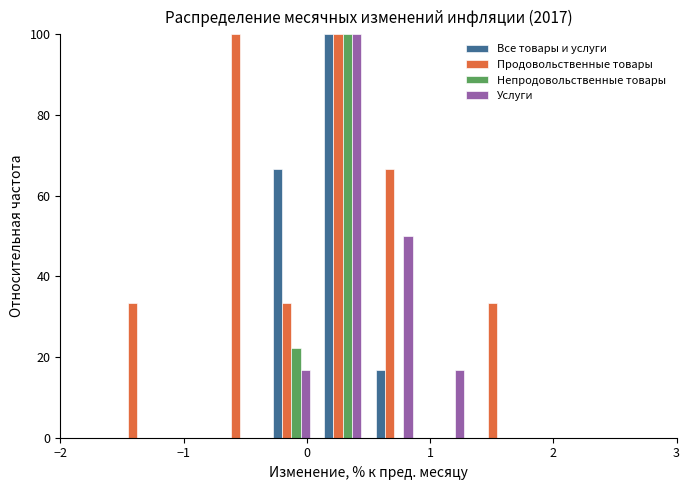

Reading left to right, list every range on the x-axis with the height of the bar of each series over it. Neither the bar edges nor the heights are printed on the chart, so give them approximately, as read against the axes.

-2.0 to -1.6: Все товары и услуги=0	Продовольственные товары=0	Непродовольственные товары=0	Услуги=0
-1.6 to -1.2: Все товары и услуги=0	Продовольственные товары=34	Непродовольственные товары=0	Услуги=0
-1.2 to -0.7: Все товары и услуги=0	Продовольственные товары=0	Непродовольственные товары=0	Услуги=0
-0.7 to -0.3: Все товары и услуги=0	Продовольственные товары=100	Непродовольственные товары=0	Услуги=0
-0.3 to 0.1: Все товары и услуги=66	Продовольственные товары=34	Непродовольственные товары=22	Услуги=16
0.1 to 0.5: Все товары и услуги=100	Продовольственные товары=100	Непродовольственные товары=100	Услуги=100
0.5 to 0.9: Все товары и услуги=16	Продовольственные товары=66	Непродовольственные товары=0	Услуги=50
0.9 to 1.3: Все товары и услуги=0	Продовольственные товары=0	Непродовольственные товары=0	Услуги=16
1.3 to 1.8: Все товары и услуги=0	Продовольственные товары=34	Непродовольственные товары=0	Услуги=0
1.8 to 2.2: Все товары и услуги=0	Продовольственные товары=0	Непродовольственные товары=0	Услуги=0
2.2 to 2.6: Все товары и услуги=0	Продовольственные товары=0	Непродовольственные товары=0	Услуги=0
2.6 to 3.0: Все товары и услуги=0	Продовольственные товары=0	Непродовольственные товары=0	Услуги=0